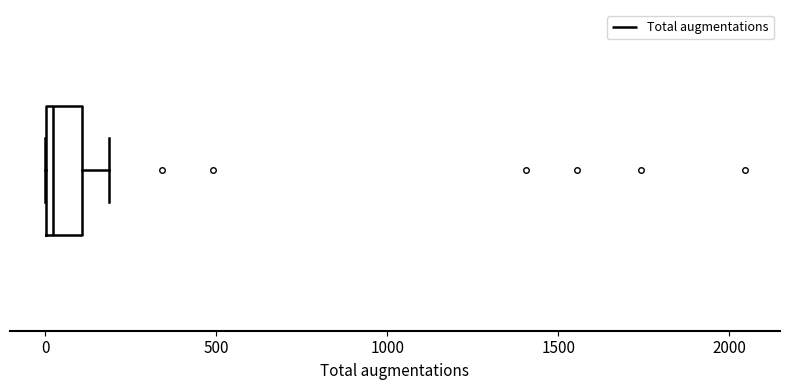

Where is the right edge of the box on the x-axis? The values are not printed on the chart, so give them approximately, as read against the axis.

100